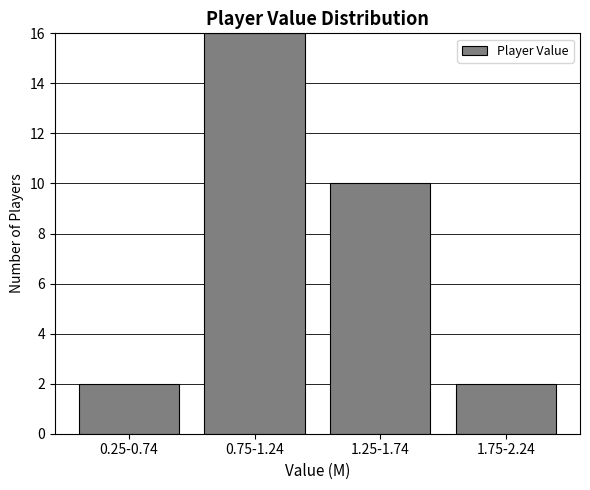

Reading left to right, list all the values displayed in this chart.

0.25-0.74=2	0.75-1.24=16	1.25-1.74=10	1.75-2.24=2